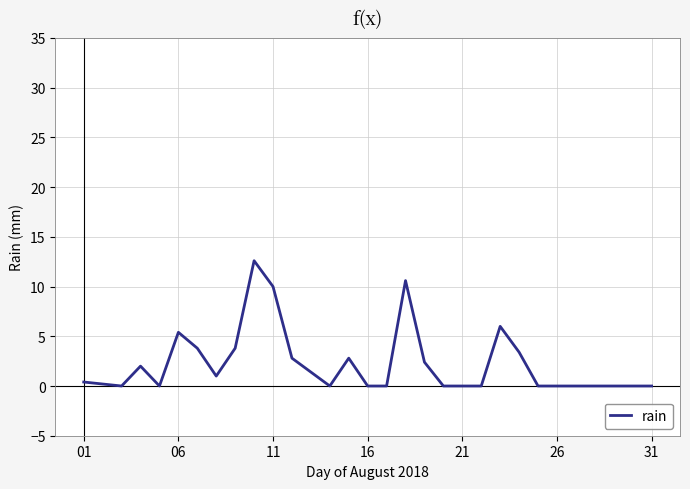

What is the greatest value displayed?

12.6